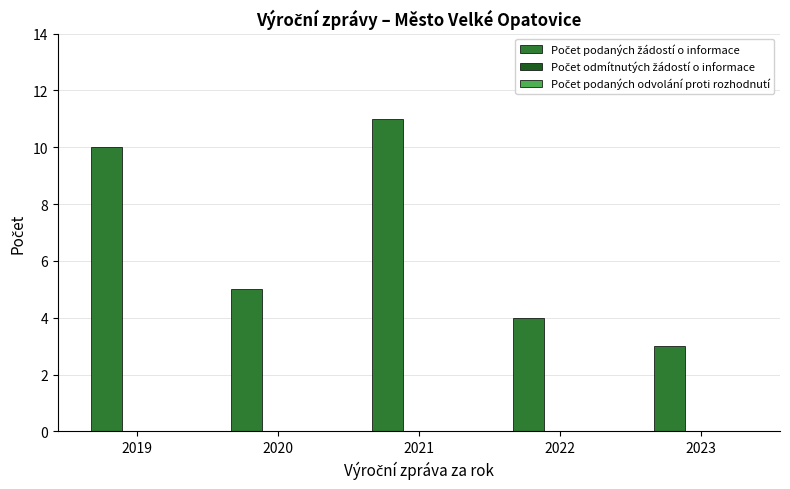

The value at 2023 is 1. True or false?

False